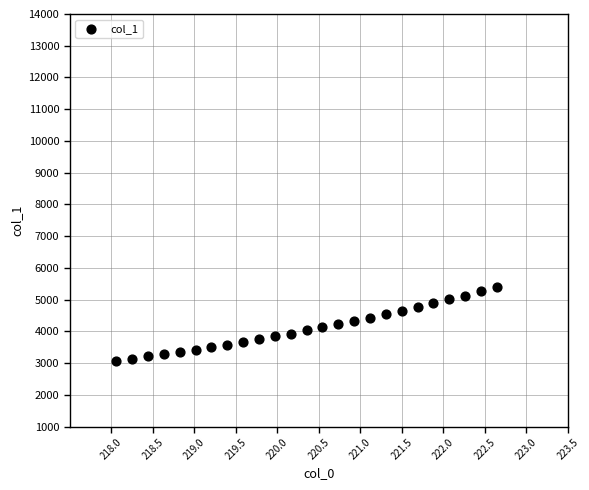

What is the range of Y values (max minus min)?

2311.5